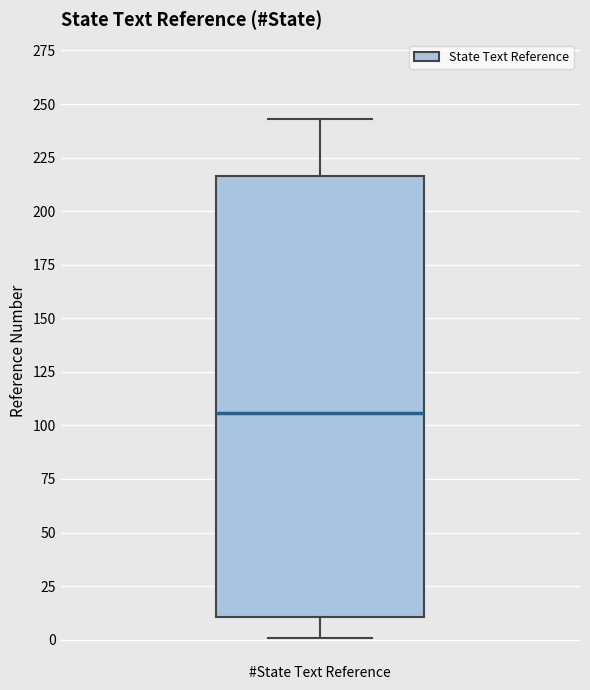

Transcribe this box plot: give where the median line is, the range the box spans, and where the two whiskers end, as read against the y-axis. The values are not printed on the chart, so give them approximately, as read against the axis.

median 105, box 10 to 215, whiskers 0 to 245